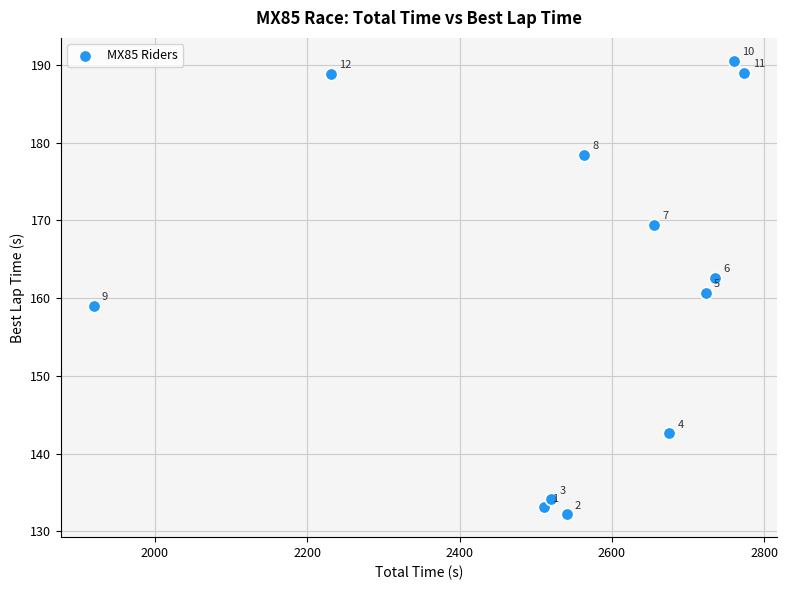

What Y value in the scatter plot is closest to 161?

160.7